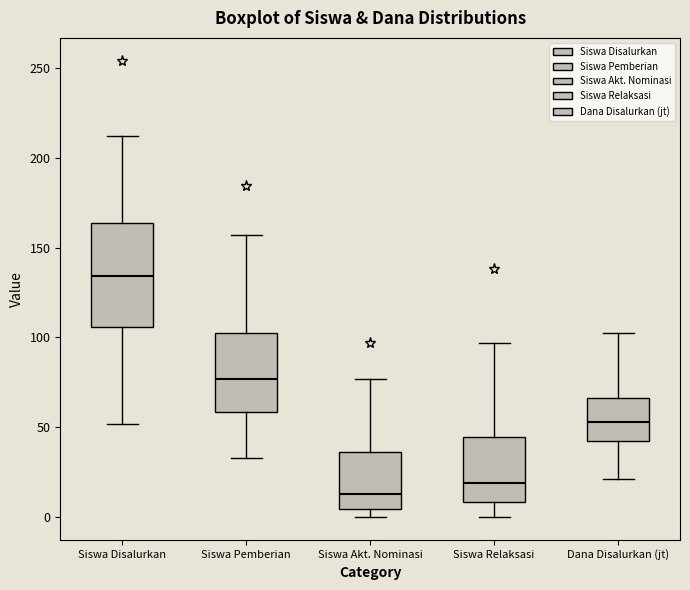

Reading left to right, transcribe this box plot: for each box, give where its median line is, the range the box spans, and where its two whiskers end, as read against the y-axis. The values are not printed on the chart, so give them approximately, as read against the axis.

Siswa Disalurkan: median 135, box 105 to 165, whiskers 50 to 210
Siswa Pemberian: median 75, box 60 to 105, whiskers 35 to 155
Siswa Akt. Nominasi: median 15, box 5 to 35, whiskers 0 to 75
Siswa Relaksasi: median 20, box 10 to 45, whiskers 0 to 95
Dana Disalurkan (jt): median 55, box 45 to 65, whiskers 20 to 100